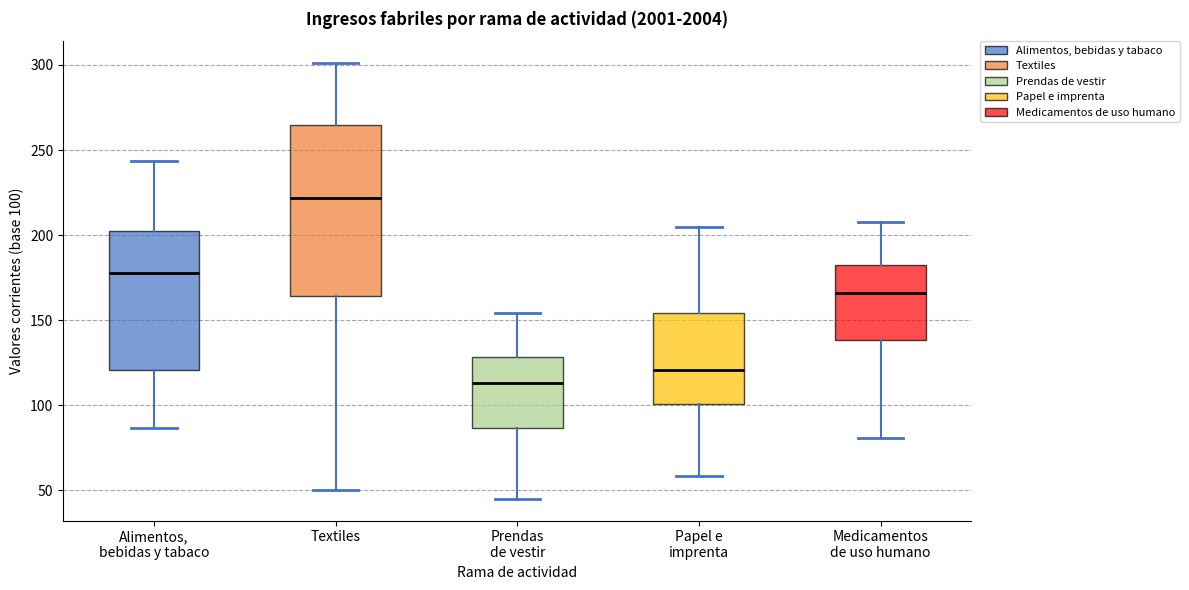

Comparing the boxes themselves (not the whiskers), which one is the tallest?

Textiles